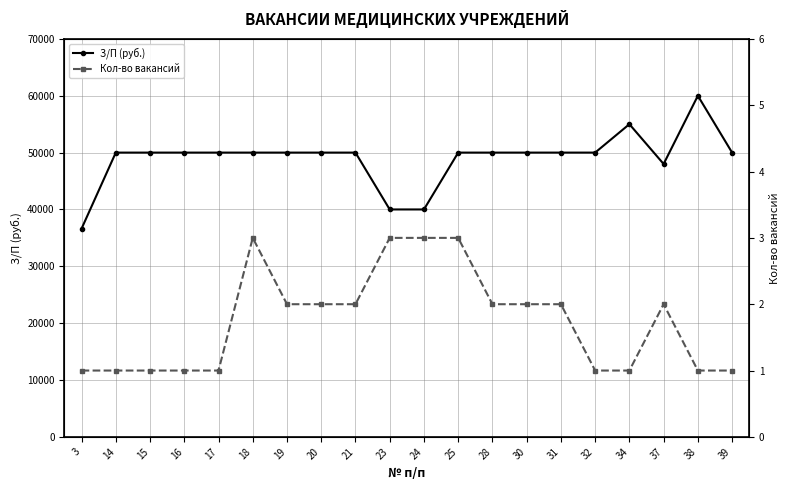

Between 20 and 17, which is larger?

20